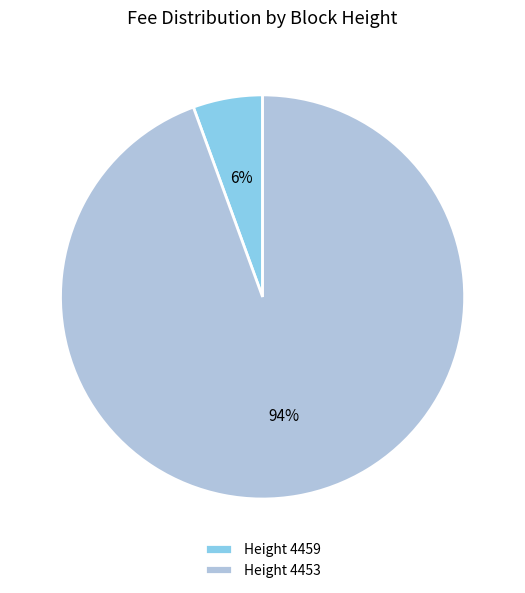

To the nearest percent, what is the average slice percentage?

50%